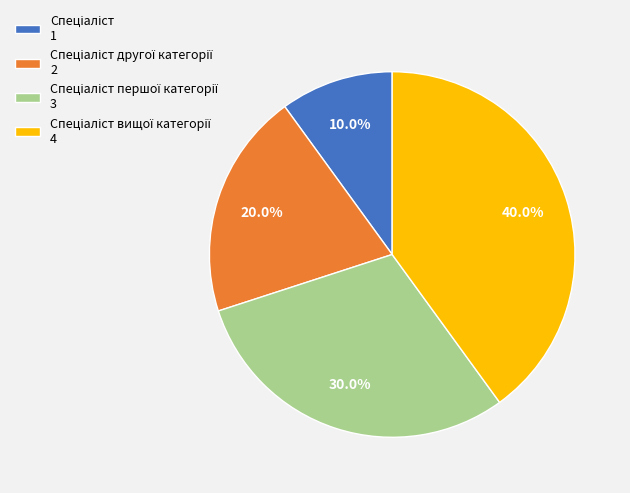

Count the number of slices in the pie.

4